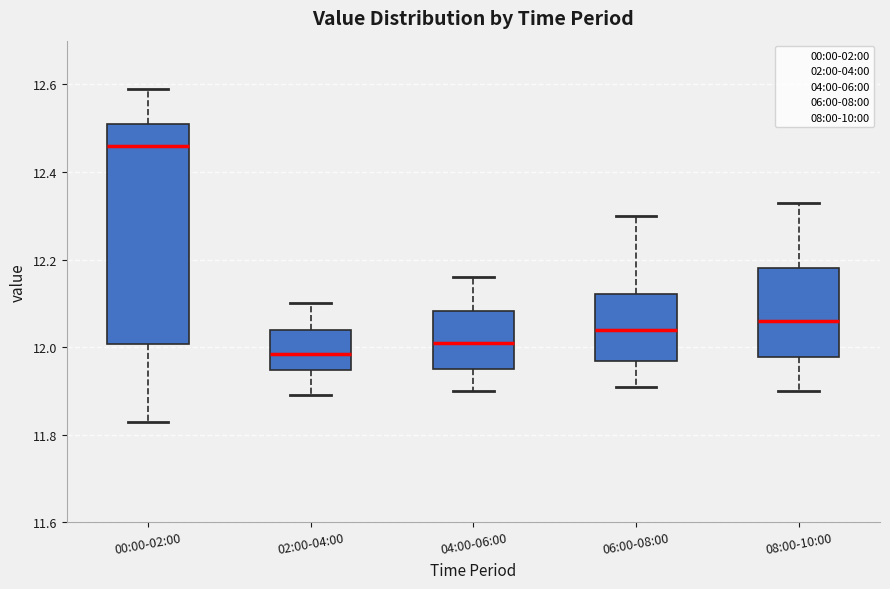

Which box's median line is the lowest?

02:00-04:00